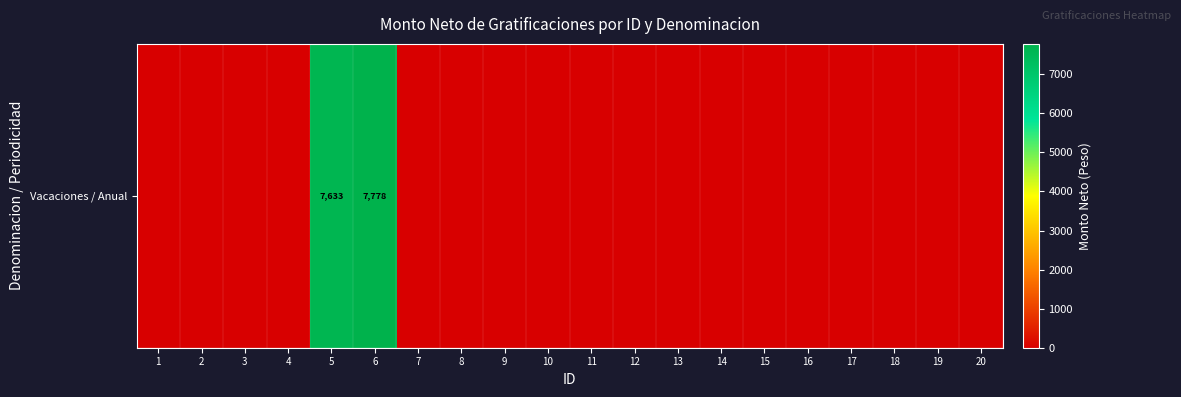

What is the maximum value shown in the chart?

7777.9